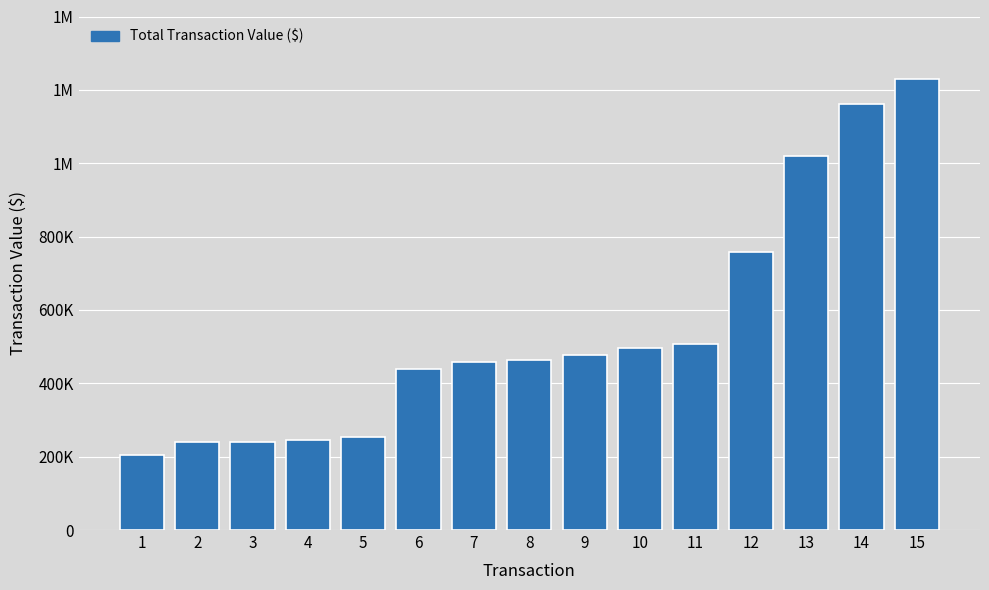

Are the bars horizontal?

No